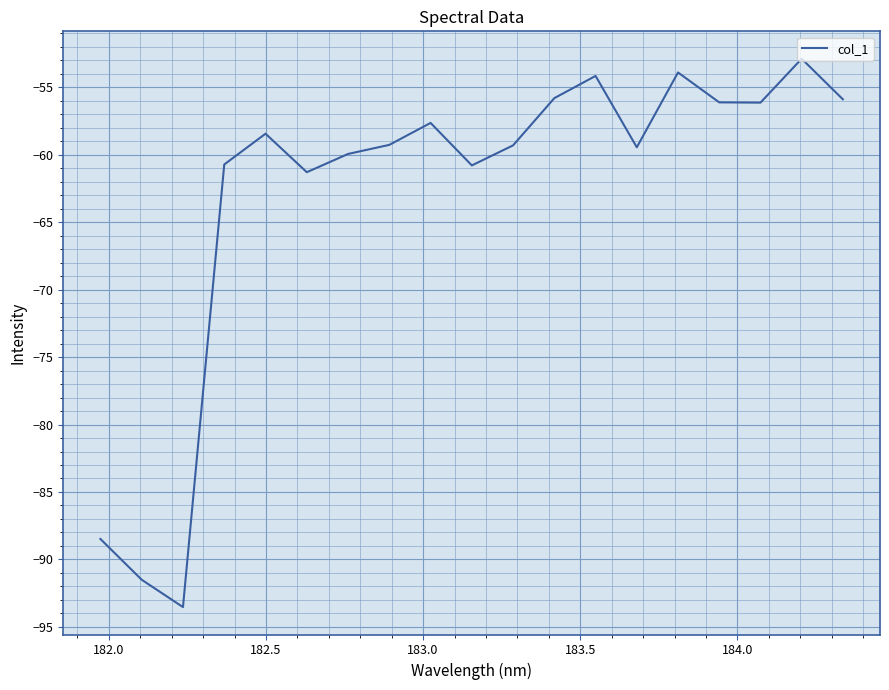

What is the difference between the maximum and second lowest values?

38.6